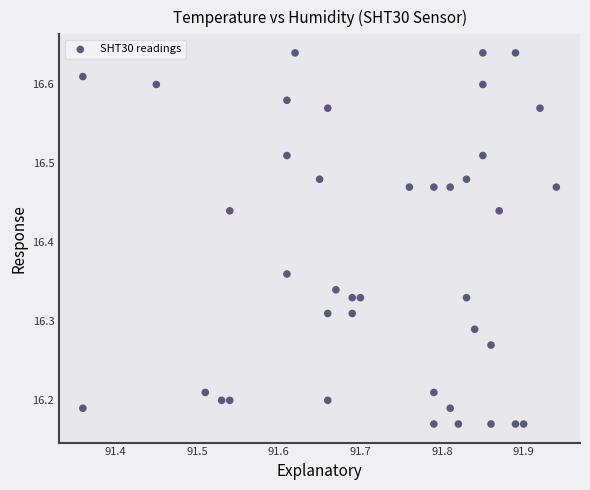

What is the range of Y values (max minus min)?

0.5